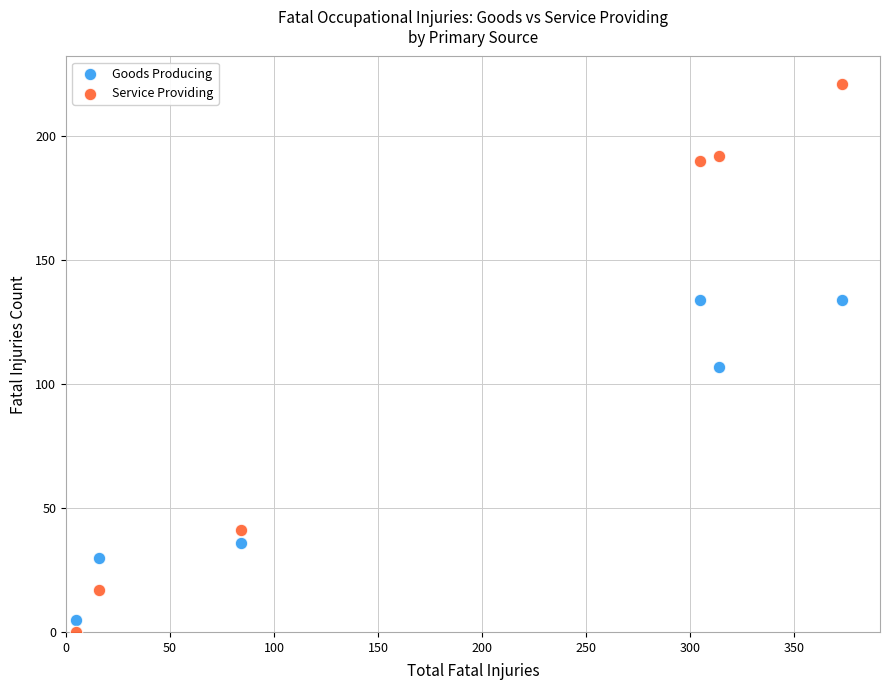

What are all the series names shown in the legend?

Goods Producing, Service Providing